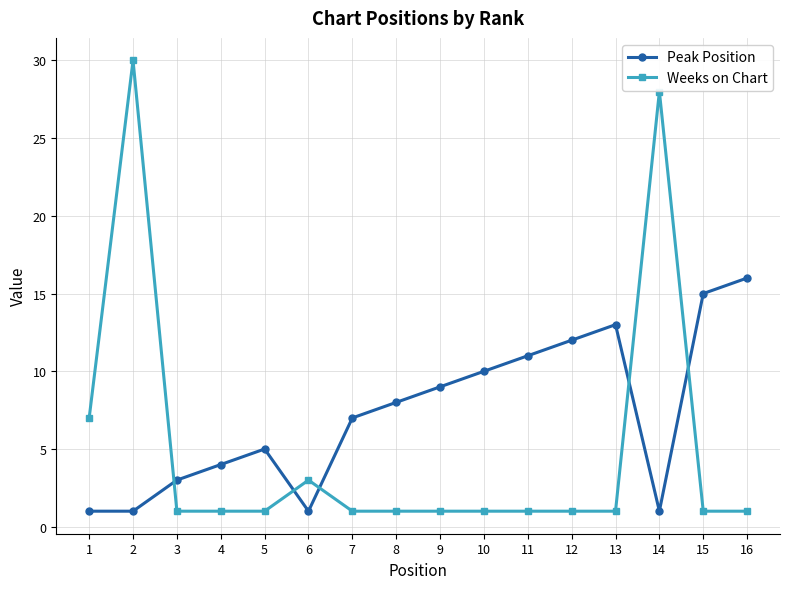

Does the chart display data point markers on the line(s)?

Yes